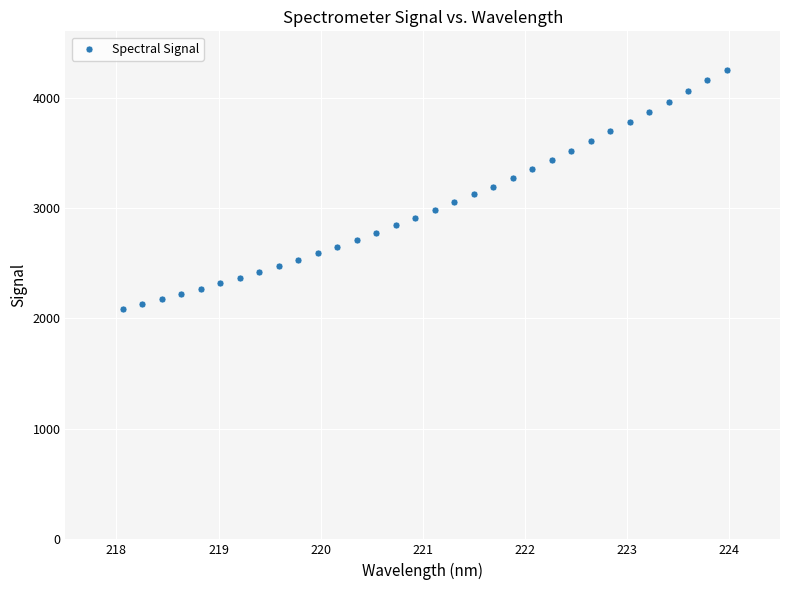

What is the range of Y values (max minus min)?

2166.2